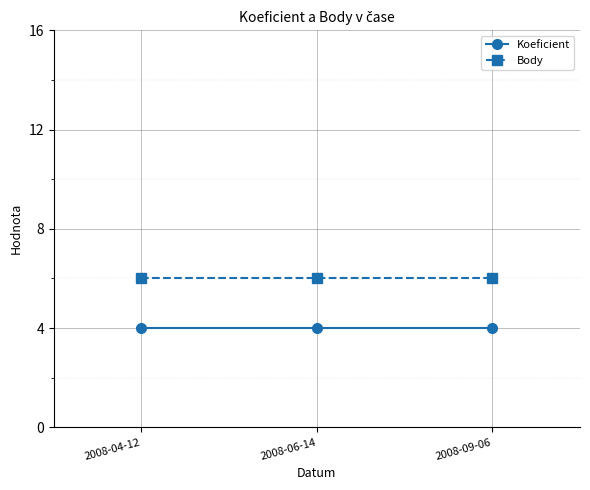

Is this an area chart (filled region under the line)?

No